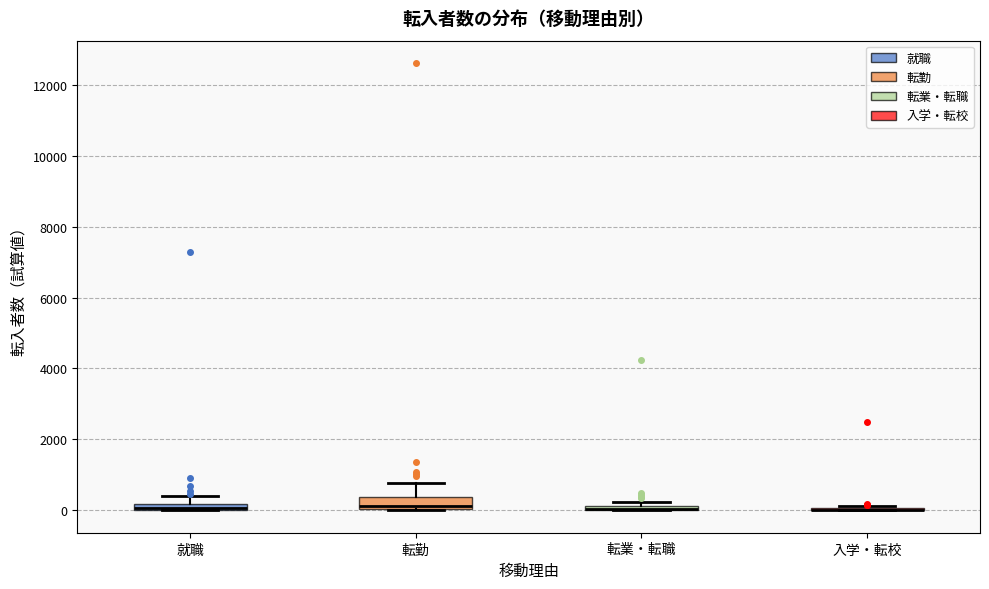

Where is the lower edge of the box for 就職 on the y-axis? The values are not printed on the chart, so give them approximately, as read against the axis.

0